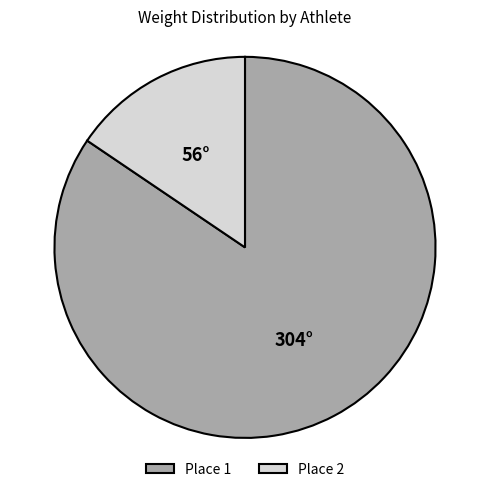

The Place 2 slice represents 9% of the pie. True or false?

False